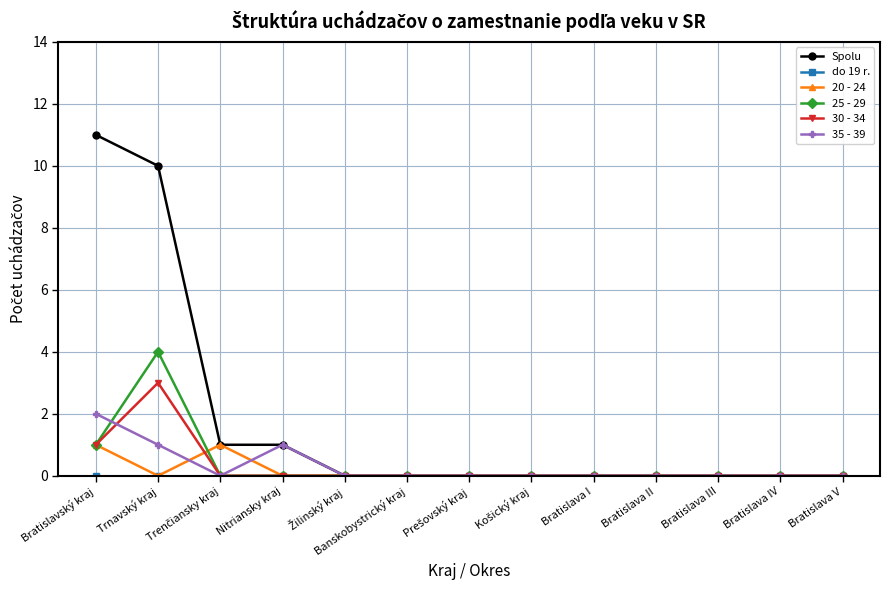

What is the maximum value shown in the chart?

11